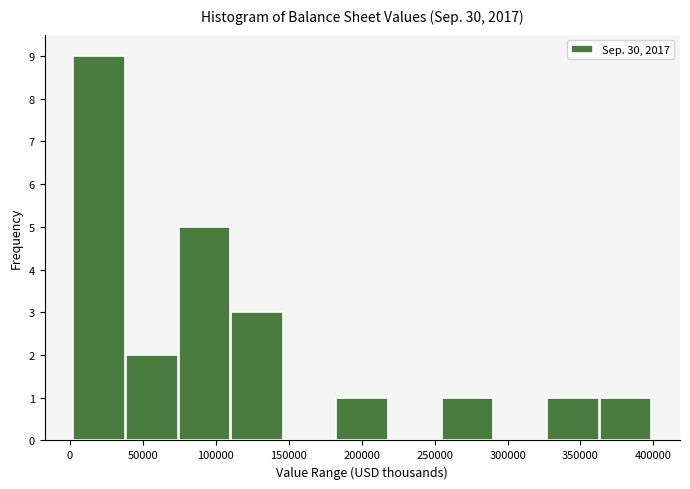

Reading left to right, list every bar in this chart as the range it spans on the x-axis followed by its height. Neither the bar edges nor the heights are printed on the chart, so give them approximately, as read against the axes.

0 to 40000: 9
40000 to 75000: 2
75000 to 110000: 5
110000 to 145000: 3
145000 to 180000: 0
180000 to 220000: 1
220000 to 255000: 0
255000 to 290000: 1
290000 to 325000: 0
325000 to 365000: 1
365000 to 400000: 1